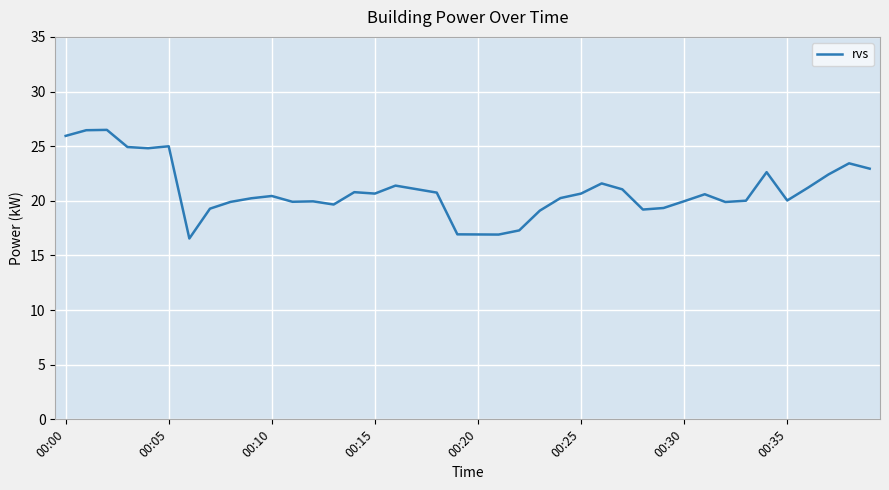

How many distinct data groups are displayed?

1